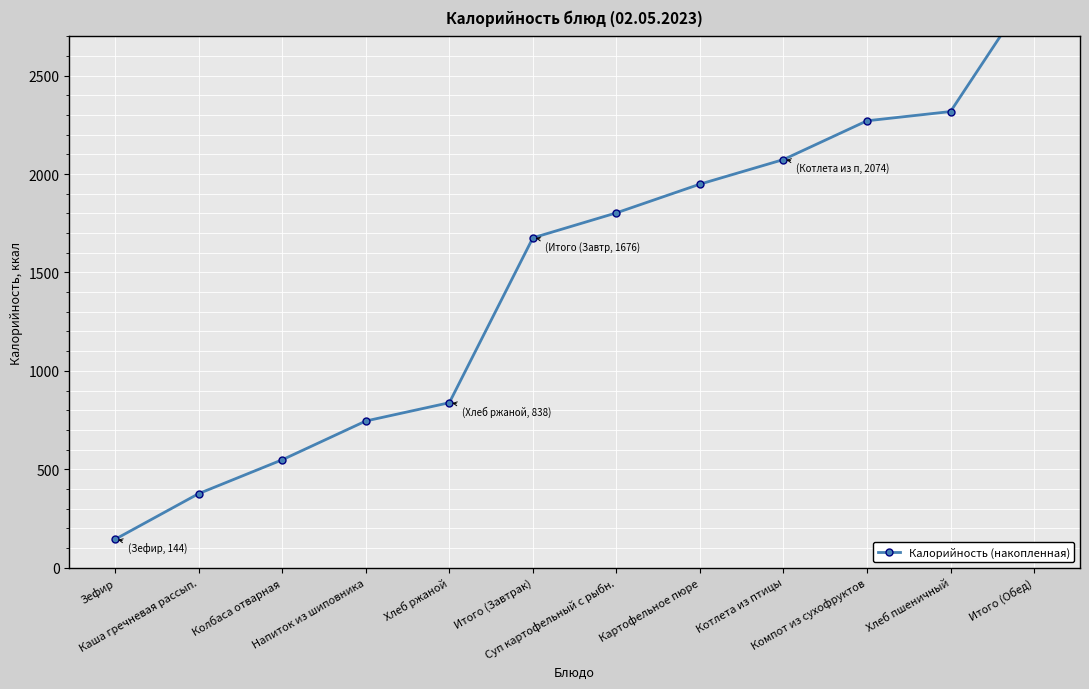

True or false: the data has more than 0 interior local peaks.

False